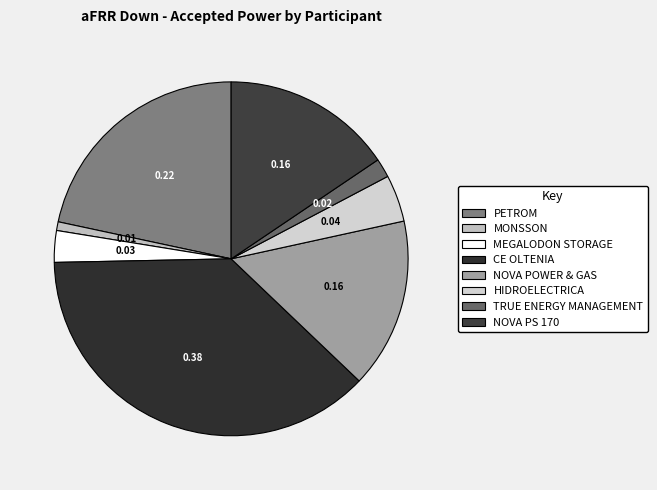

How many segments does this pie chart have?

8